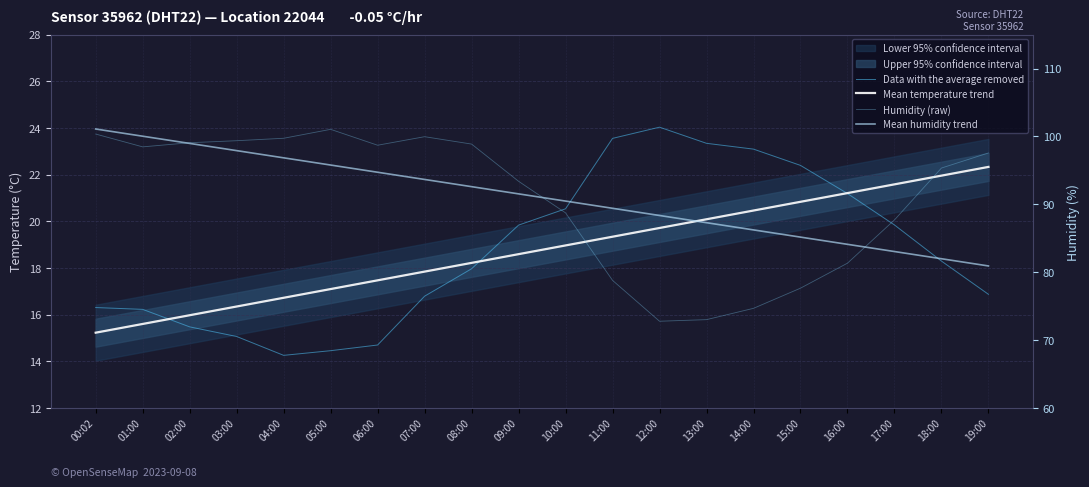

At which label is Humidity (raw) closest to 86?

17:00